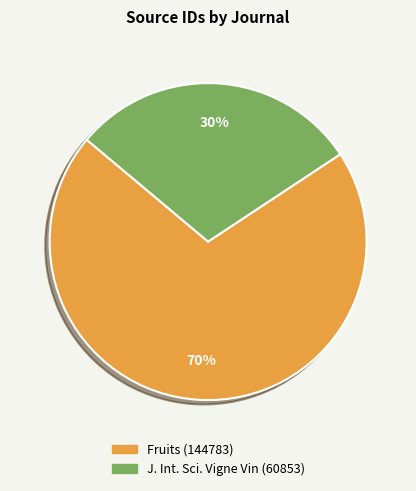

To the nearest percent, what is the average slice percentage?

50%